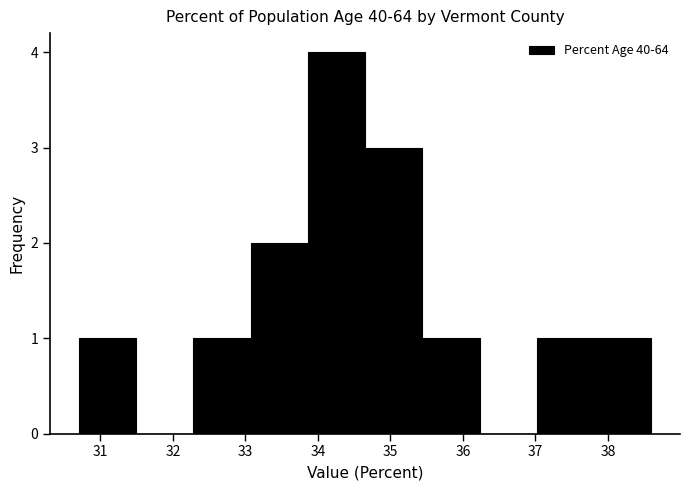

Over which range of the x-axis is the bar tallest?

33.86 to 34.65